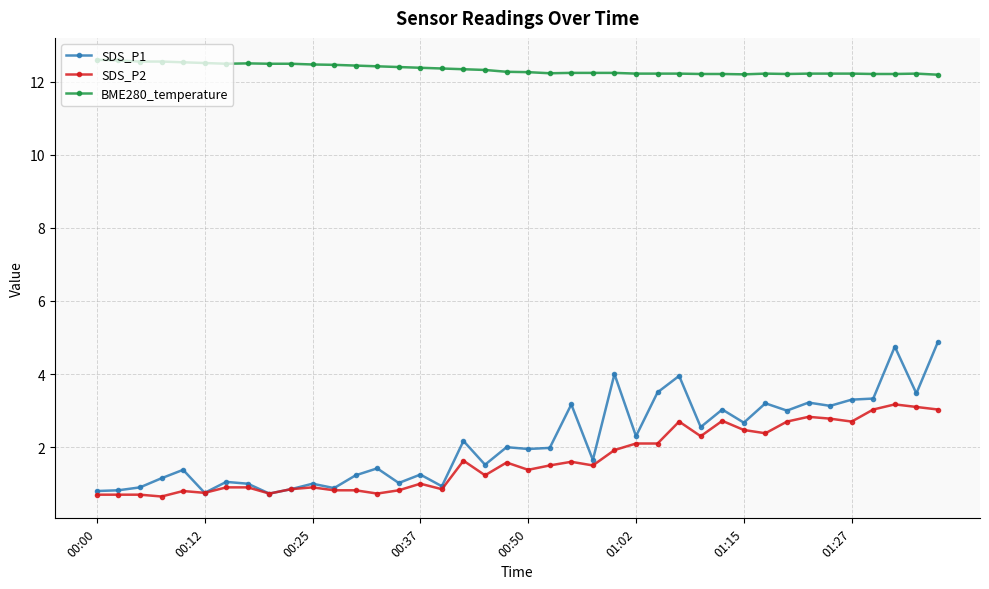

What is the maximum value for SDS_P2?

3.2